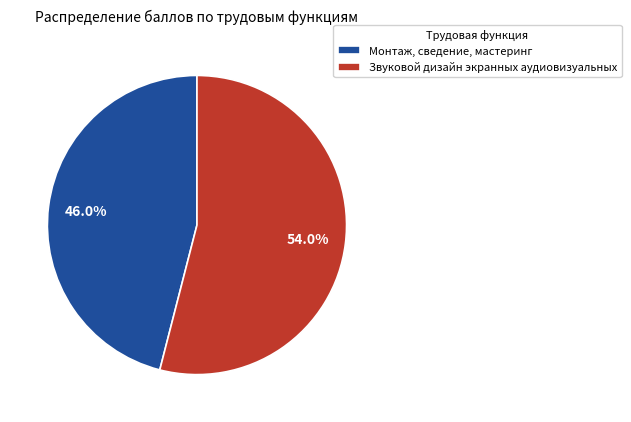

True or false: Звуковой дизайн экранных аудиовизуальных accounts for 63% of the total.

False